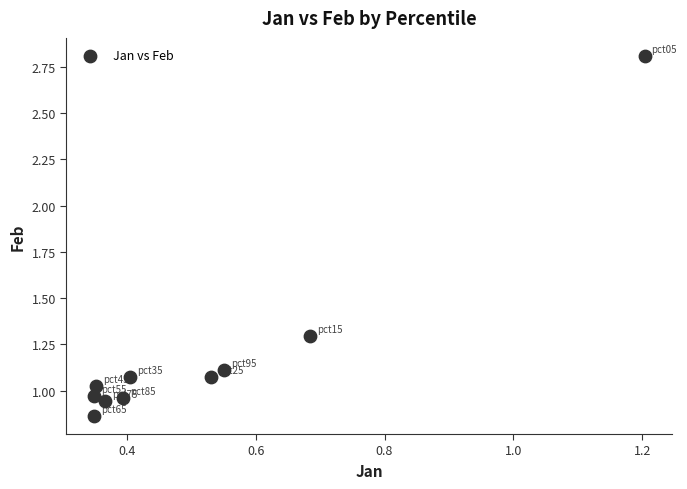

What is the average Y value?

1.2